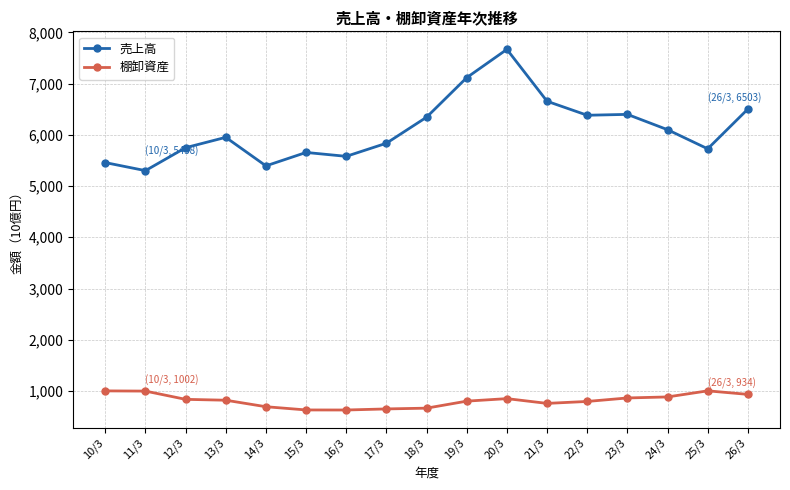

True or false: 棚卸資産 and 売上高 intersect in this chart.

False